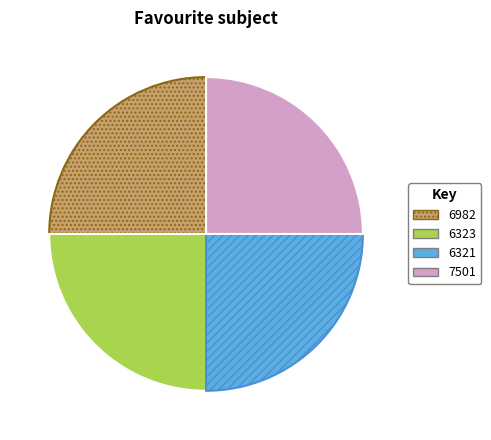

Does 6321 represent more than half of the total?

No